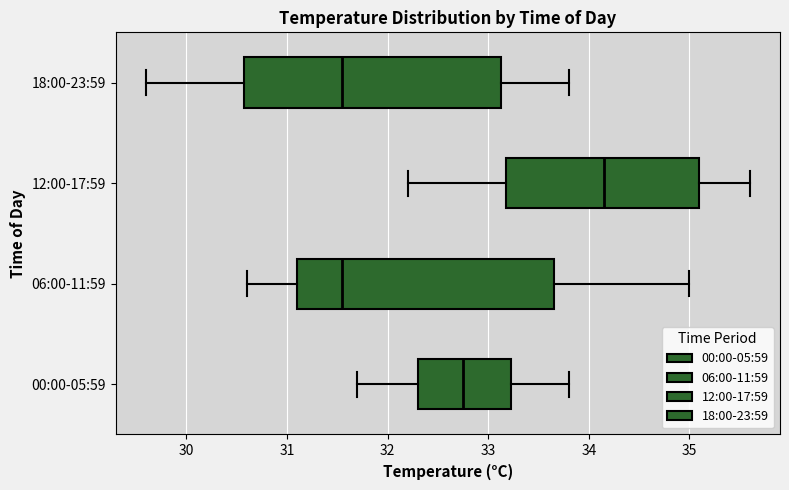

Where does the left whisker of the box for 00:00-05:59 end on the x-axis? The values are not printed on the chart, so give them approximately, as read against the axis.

31.7